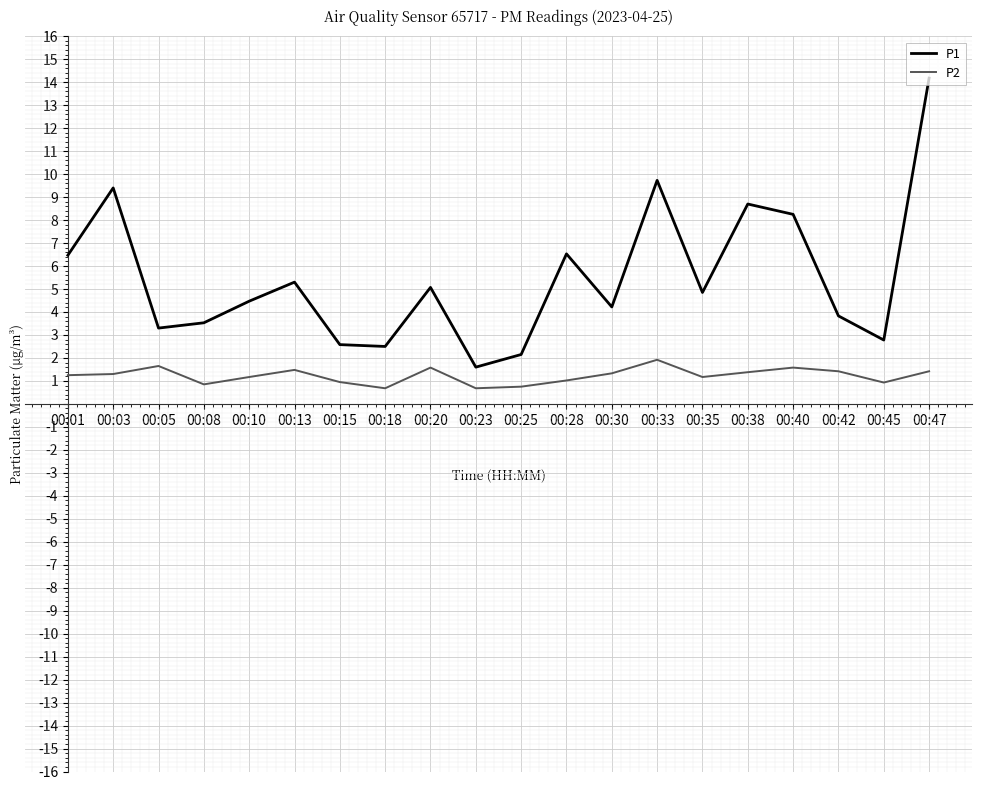

True or false: P1 and P2 intersect in this chart.

False